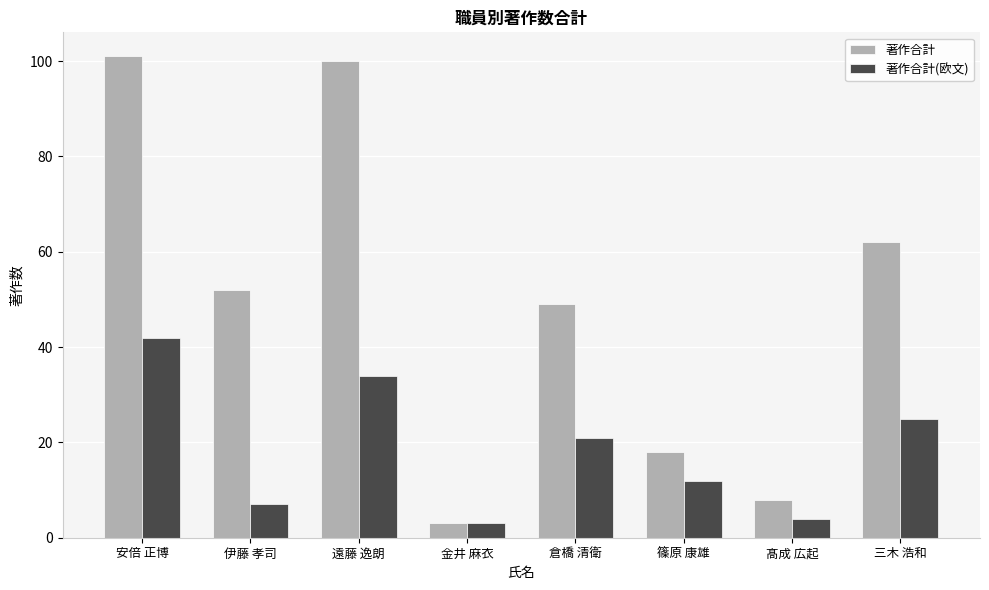

How many series are shown in this chart?

2